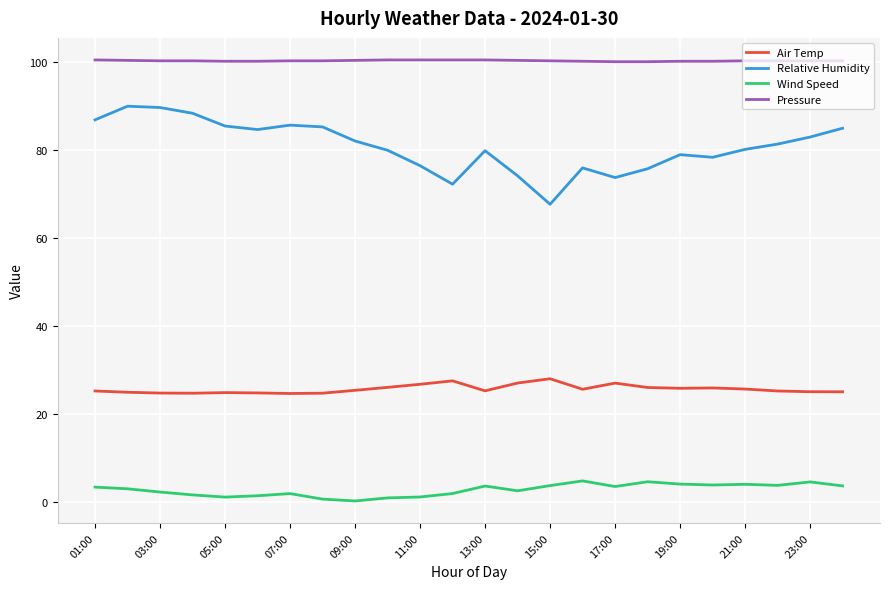

True or false: Relative Humidity and Wind Speed cross at least once.

False